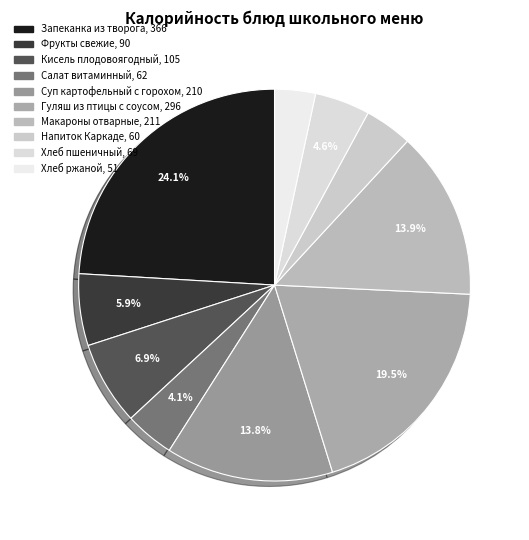

Count the number of slices in the pie.

10